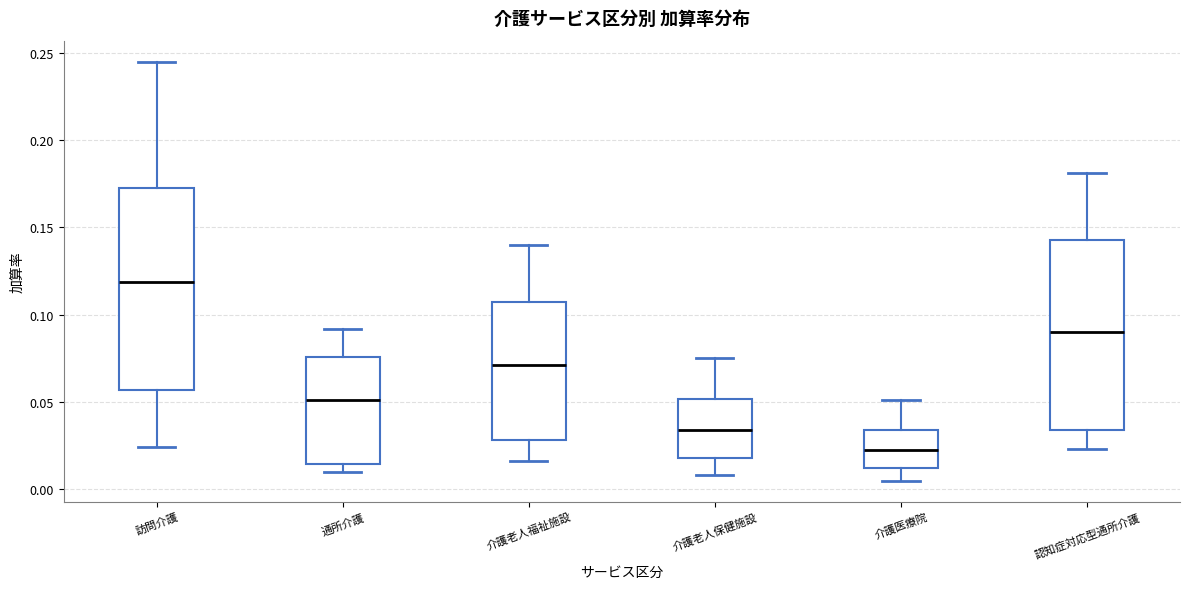

Where does the upper whisker of the box for 介護医療院 end on the y-axis? The values are not printed on the chart, so give them approximately, as read against the axis.

0.050